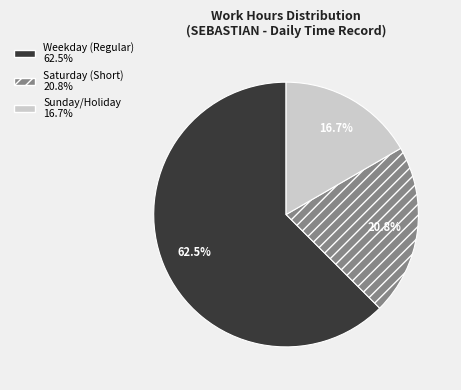

Does any single category account for the majority?

Yes